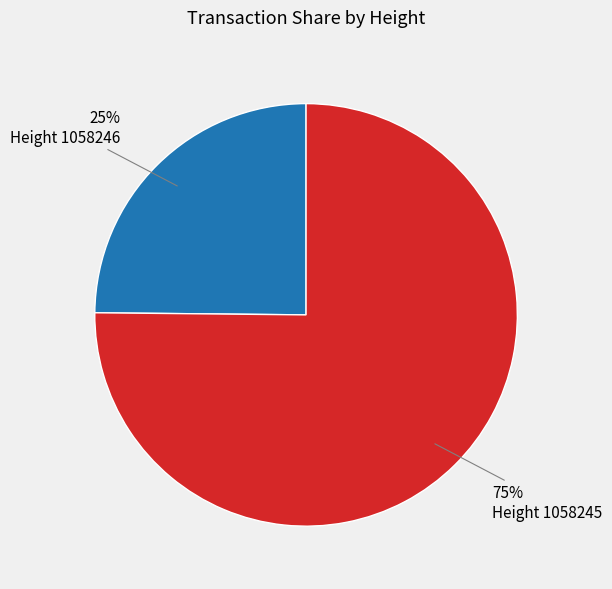

Is there a majority slice in this chart?

Yes